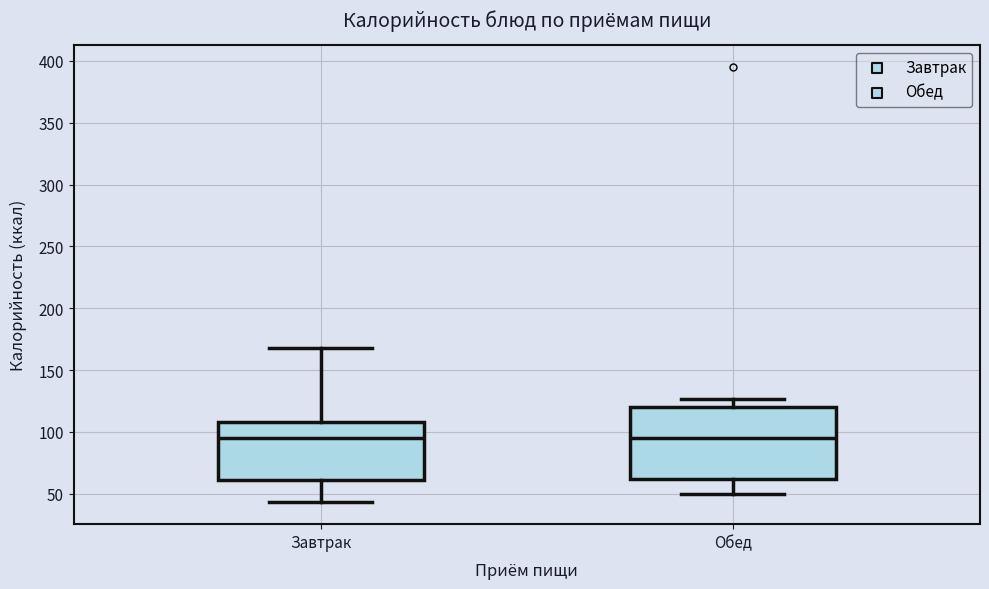

Reading left to right, read every box against the y-axis: the position of its median line, the range the box covers, and the ends of its whiskers. The values are not printed on the chart, so give them approximately, as read against the axis.

Завтрак: median 95, box 60 to 110, whiskers 45 to 170
Обед: median 95, box 60 to 120, whiskers 50 to 125